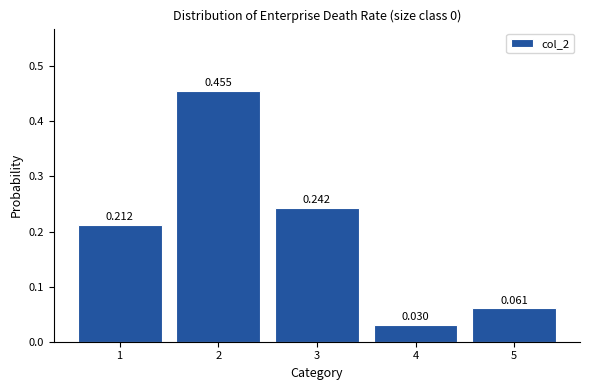

How many bars are there in total?

5